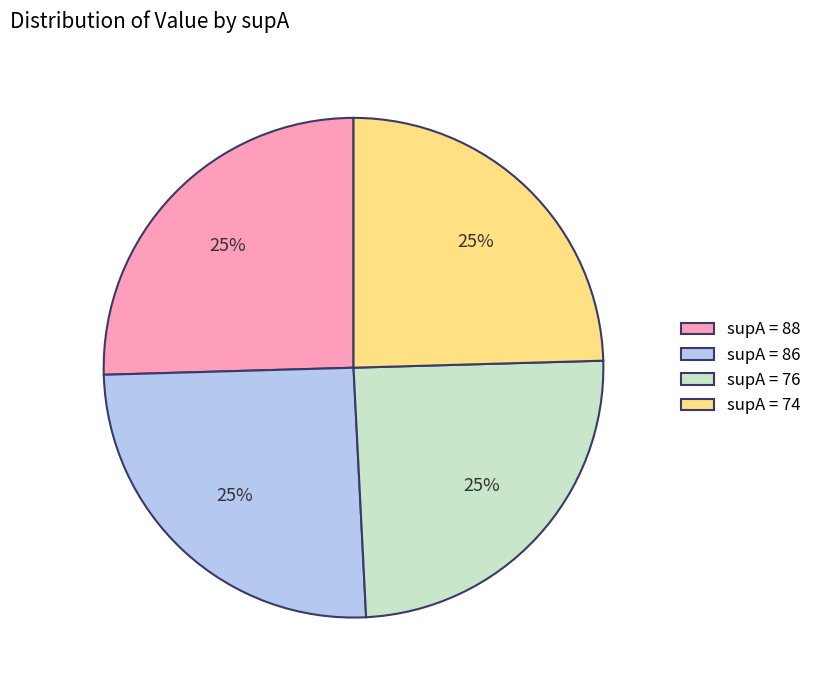

Does any single category account for the majority?

No